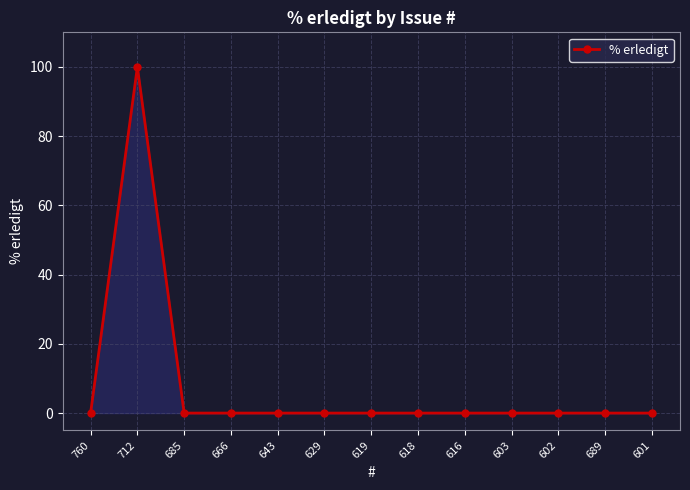

Reading right to left, extract all data points from this chart.

0	0	0	0	0	0	0	0	0	0	0	100	0